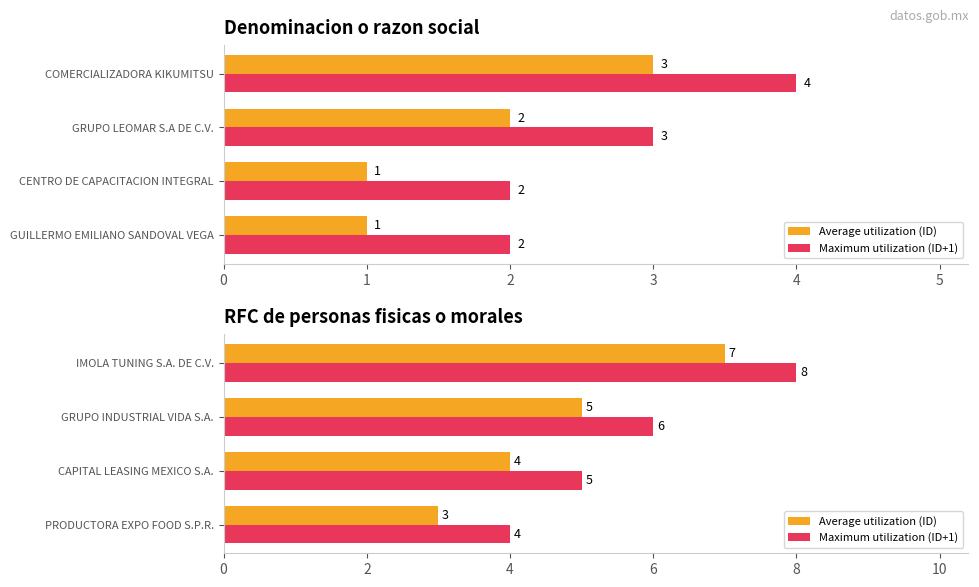

What is the value of the Average utilization (ID) bar at the 1st from the left?

3